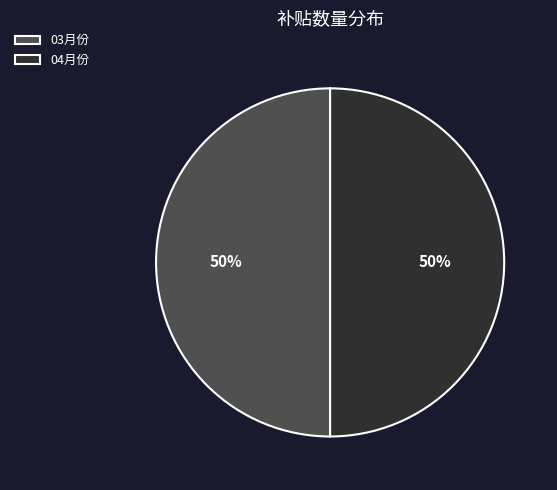

Combined, do 03月份 and 04月份 account for over 50%?

Yes